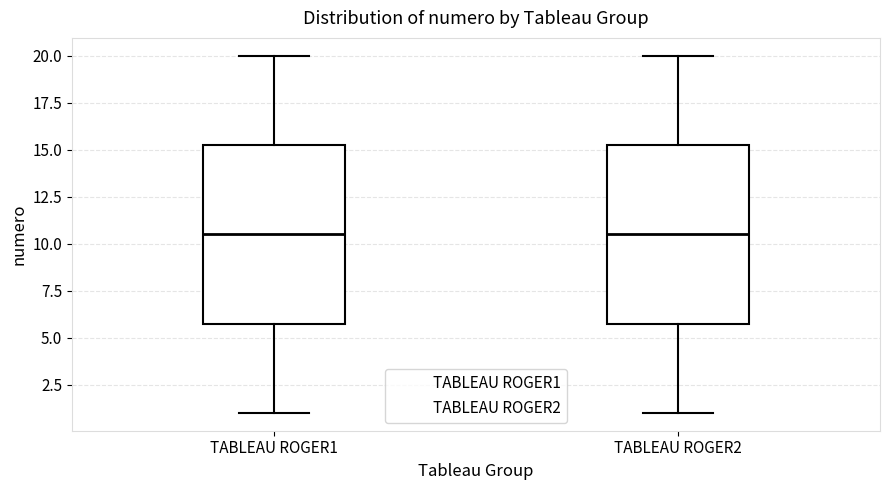

Where is the upper edge of the box for TABLEAU ROGER2 on the y-axis? The values are not printed on the chart, so give them approximately, as read against the axis.

15.5